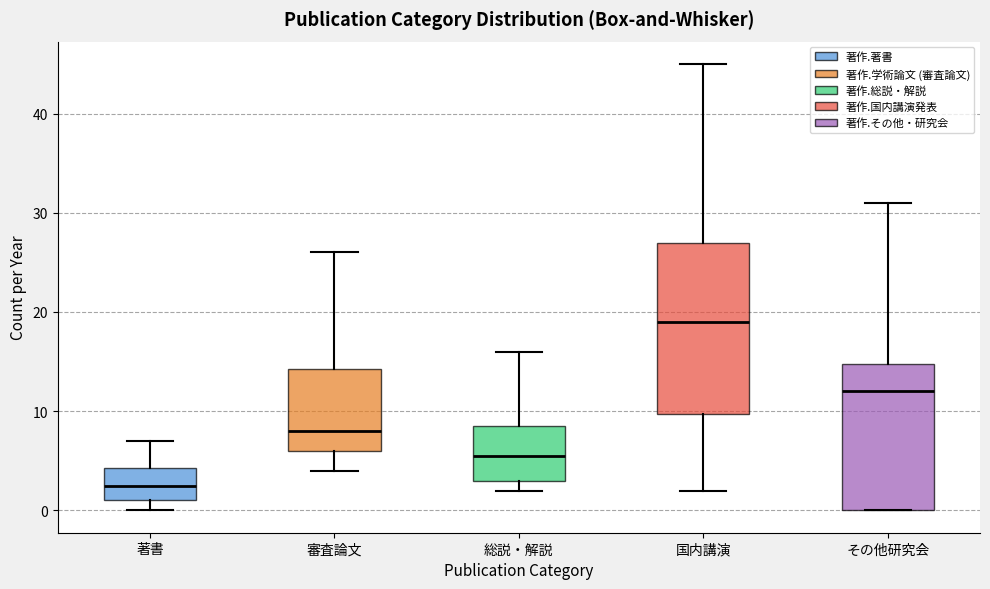

Reading left to right, read every box against the y-axis: the position of its median line, the range the box covers, and the ends of its whiskers. The values are not printed on the chart, so give them approximately, as read against the axis.

著書: median 3, box 1 to 4, whiskers 0 to 7
審査論文: median 8, box 6 to 14, whiskers 4 to 26
総説・解説: median 6, box 3 to 9, whiskers 2 to 16
国内講演: median 19, box 10 to 27, whiskers 2 to 45
その他研究会: median 12, box 0 to 15, whiskers 0 to 31